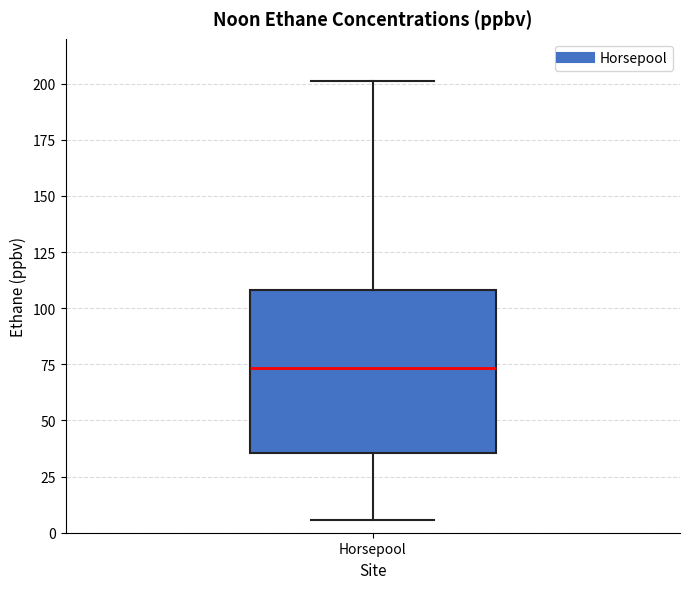

Where does the median line of the box for Horsepool sit on the y-axis? The values are not printed on the chart, so give them approximately, as read against the axis.

75